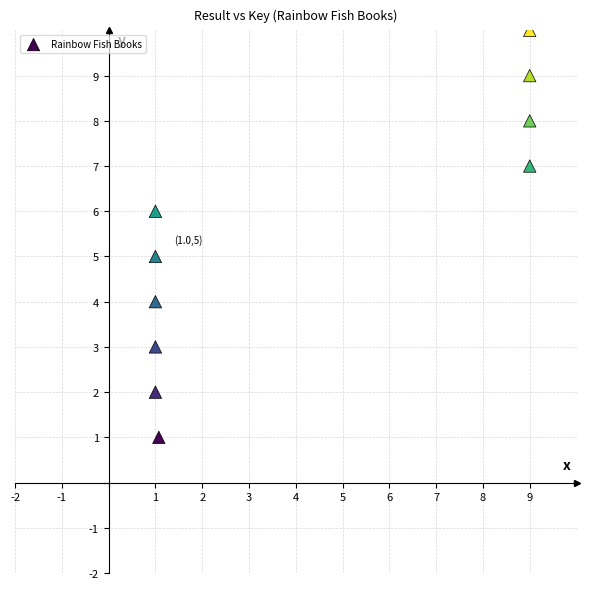

What is the range of Y values (max minus min)?

9